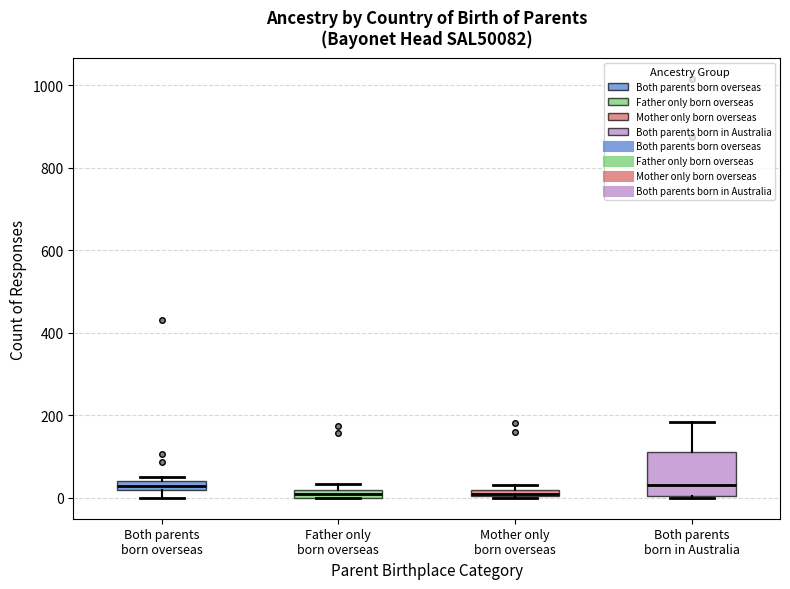

Where is the upper edge of the box for Father only born overseas on the y-axis? The values are not printed on the chart, so give them approximately, as read against the axis.

20